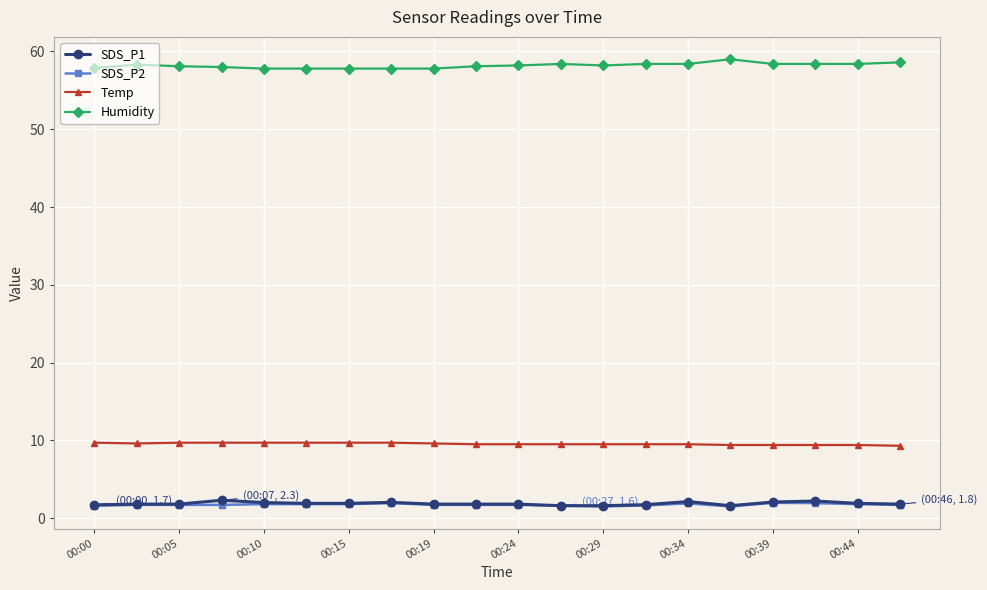

At how many categories does at least one series exceed 31?

20